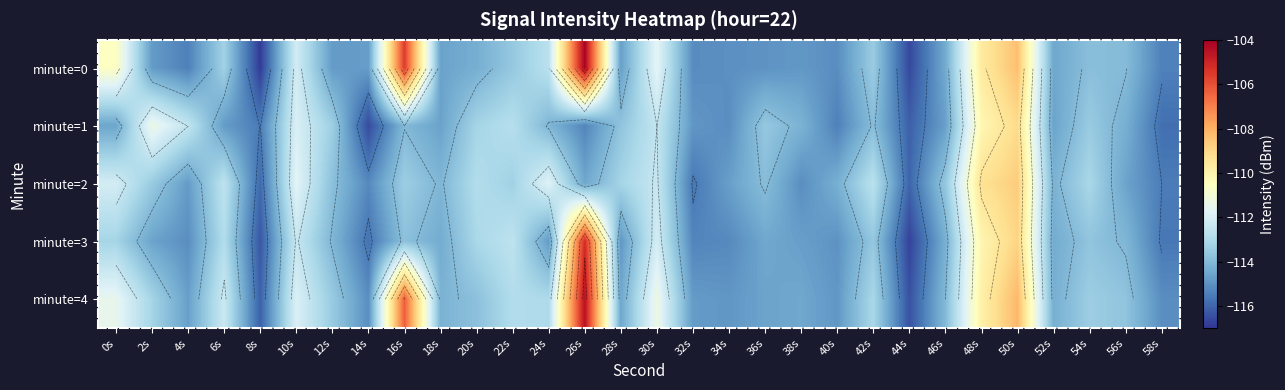

Is it true that minute=4 equals -157.1 at 46s?

False